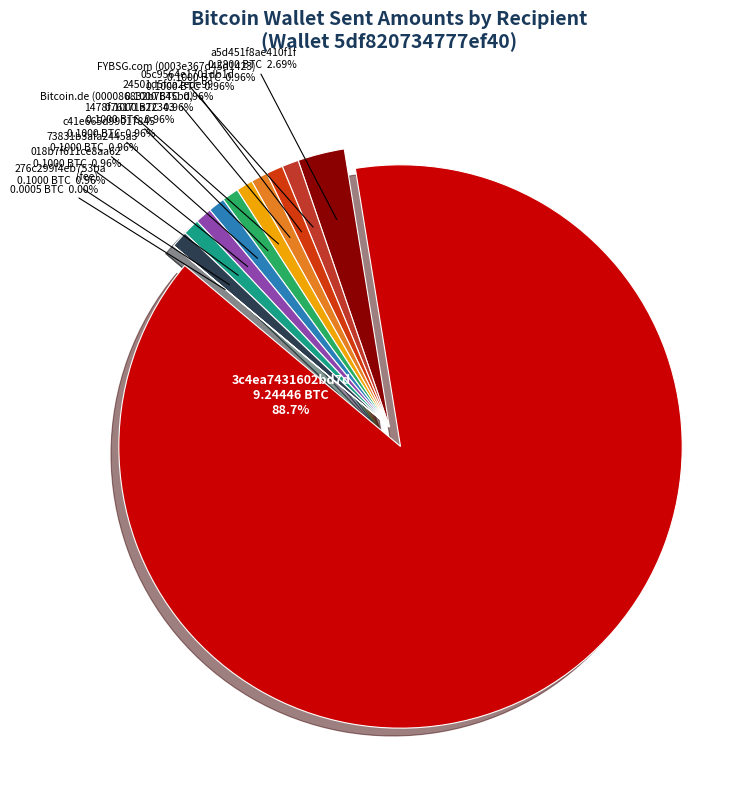

Rank the categories by value from highest to lowest.

3c4ea7431602bd7d, a5d451f8ae410f1f, FYBSG.com (0003e367d45d1423), 05c9564e1701db1d, 24501d5fca2ede99, Bitcoin.de (000086832b7645bd), 1478f76171a22343, c41e665d99017845, 73831b3afa2445a3, 018b7f611ce8aa62, 276c299f4eb753ba, (fee)